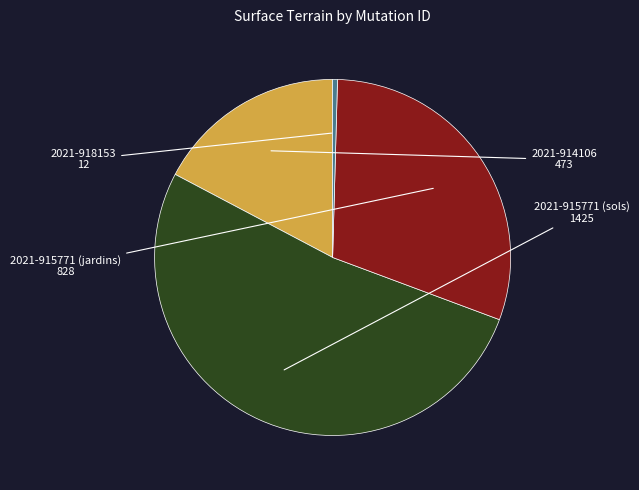

How many segments does this pie chart have?

4